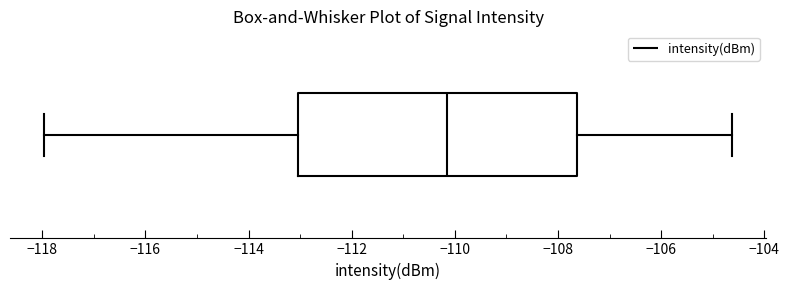

Read this box plot against the x-axis: the position of the median line, the range covered by the box, and the ends of both whiskers. The values are not printed on the chart, so give them approximately, as read against the axis.

median -110.2, box -113.0 to -107.6, whiskers -118.0 to -104.6